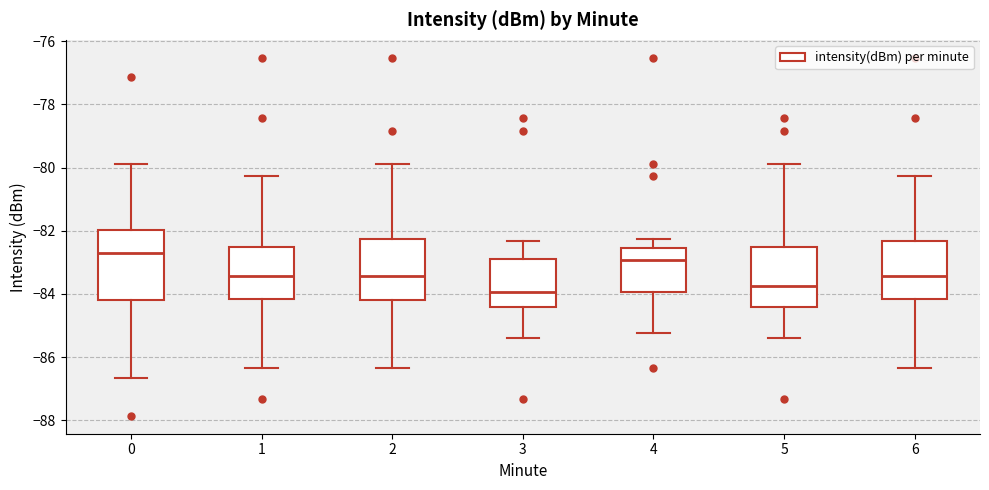

Reading left to right, read every box against the y-axis: the position of its median line, the range the box covers, and the ends of its whiskers. The values are not printed on the chart, so give them approximately, as read against the axis.

0: median -82.6, box -84.2 to -82.0, whiskers -86.6 to -79.8
1: median -83.4, box -84.2 to -82.6, whiskers -86.4 to -80.2
2: median -83.4, box -84.2 to -82.2, whiskers -86.4 to -79.8
3: median -84.0, box -84.4 to -82.8, whiskers -85.4 to -82.4
4: median -83.0, box -84.0 to -82.6, whiskers -85.2 to -82.2
5: median -83.8, box -84.4 to -82.6, whiskers -85.4 to -79.8
6: median -83.4, box -84.2 to -82.4, whiskers -86.4 to -80.2